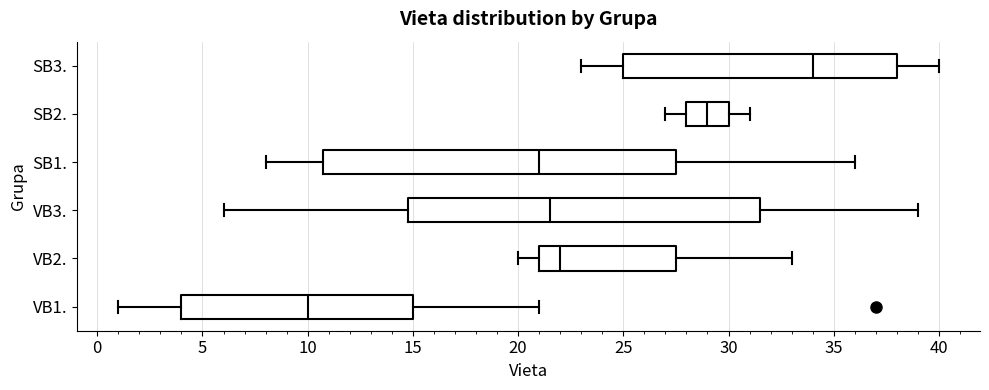

Reading bottom to top, transcribe this box plot: for each box, give where its median line is, the range the box spans, and where its two whiskers end, as read against the x-axis. The values are not printed on the chart, so give them approximately, as read against the axis.

VB1.: median 10.0, box 4.0 to 15.0, whiskers 1.0 to 21.0
VB2.: median 22.0, box 21.0 to 27.5, whiskers 20.0 to 33.0
VB3.: median 21.5, box 15.0 to 31.5, whiskers 6.0 to 39.0
SB1.: median 21.0, box 11.0 to 27.5, whiskers 8.0 to 36.0
SB2.: median 29.0, box 28.0 to 30.0, whiskers 27.0 to 31.0
SB3.: median 34.0, box 25.0 to 38.0, whiskers 23.0 to 40.0